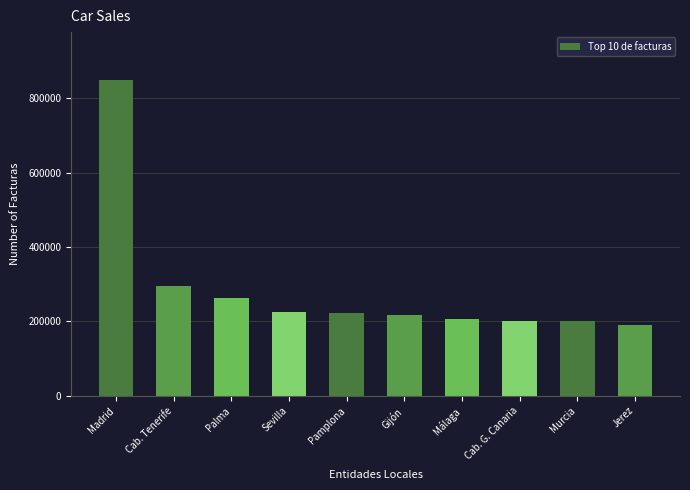

Read the value at Cab. Tenerife, to the nearest 50.

294950